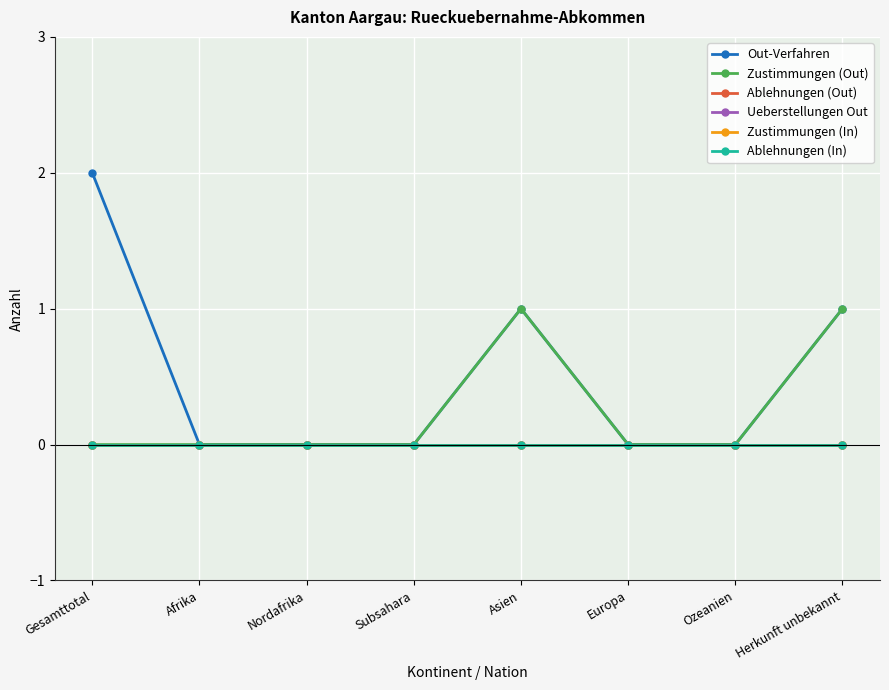

True or false: Ueberstellungen Out and Out-Verfahren intersect in this chart.

False